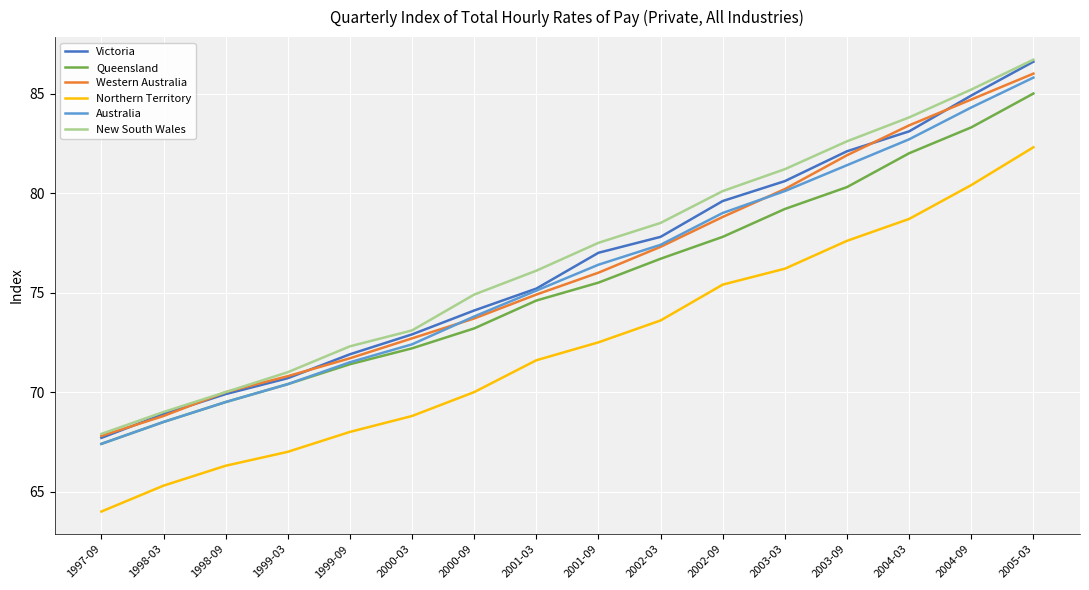

Reading left to right, list all the values displayed in this chart.

Victoria: 67.7	68.9	69.9	70.7	71.9	72.9	74.1	75.2	77.0	77.8	79.6	80.6	82.1	83.1	84.9	86.6
Queensland: 67.4	68.5	69.5	70.4	71.4	72.2	73.2	74.6	75.5	76.7	77.8	79.2	80.3	82.0	83.3	85.0
Western Australia: 67.8	68.8	70.0	70.8	71.7	72.7	73.7	74.9	76.0	77.3	78.8	80.2	81.9	83.4	84.7	86.0
Northern Territory: 64.0	65.3	66.3	67.0	68.0	68.8	70.0	71.6	72.5	73.6	75.4	76.2	77.6	78.7	80.4	82.3
Australia: 67.4	68.5	69.5	70.4	71.5	72.4	73.8	75.1	76.4	77.4	79.0	80.1	81.4	82.7	84.3	85.8
New South Wales: 67.9	69.0	70.0	71.0	72.3	73.1	74.9	76.1	77.5	78.5	80.1	81.2	82.6	83.8	85.2	86.7